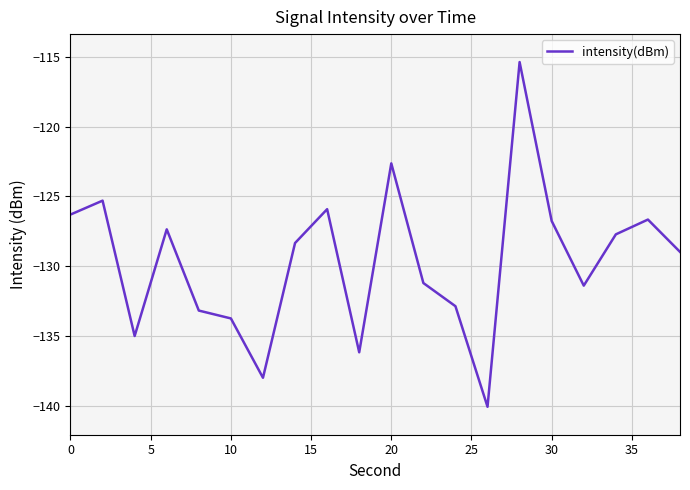

What is the greatest value displayed?

-115.4